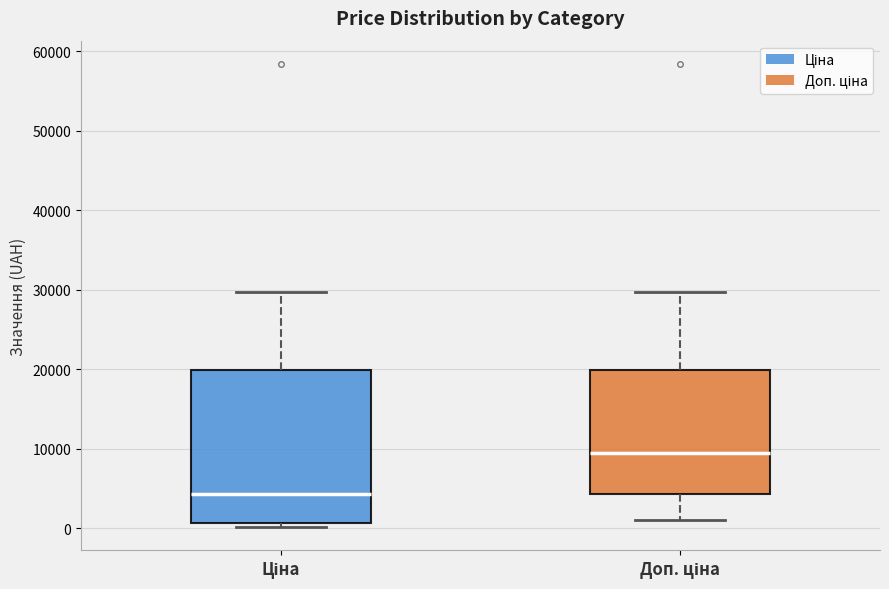

Which box has the highest median line?

Доп. ціна